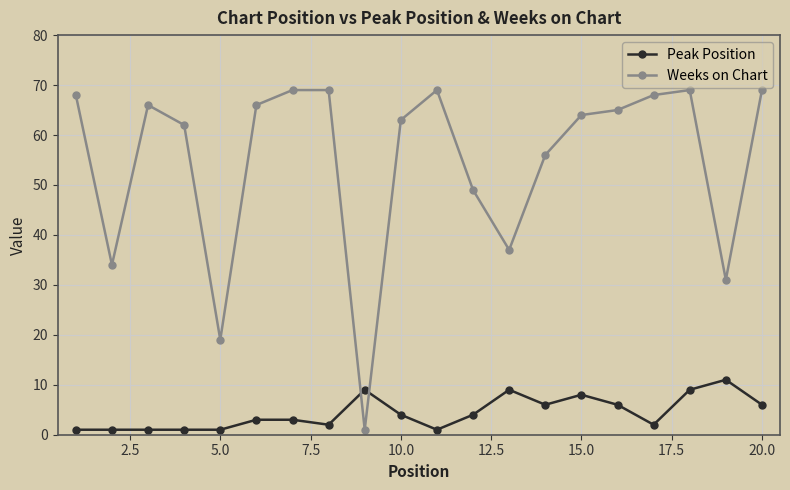

Which series has the widest spread of values?

Weeks on Chart